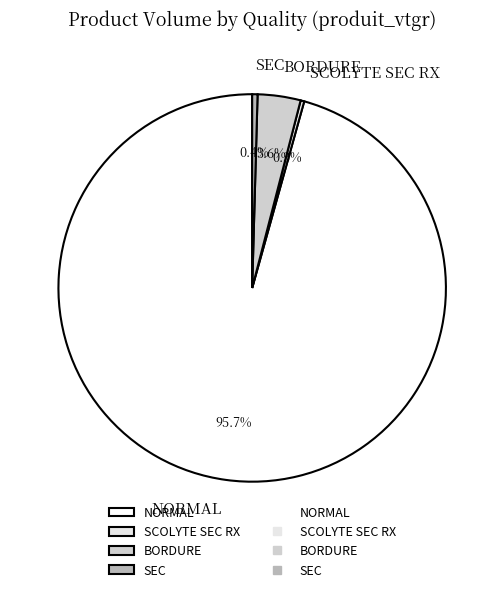

The BORDURE slice represents 14% of the pie. True or false?

False